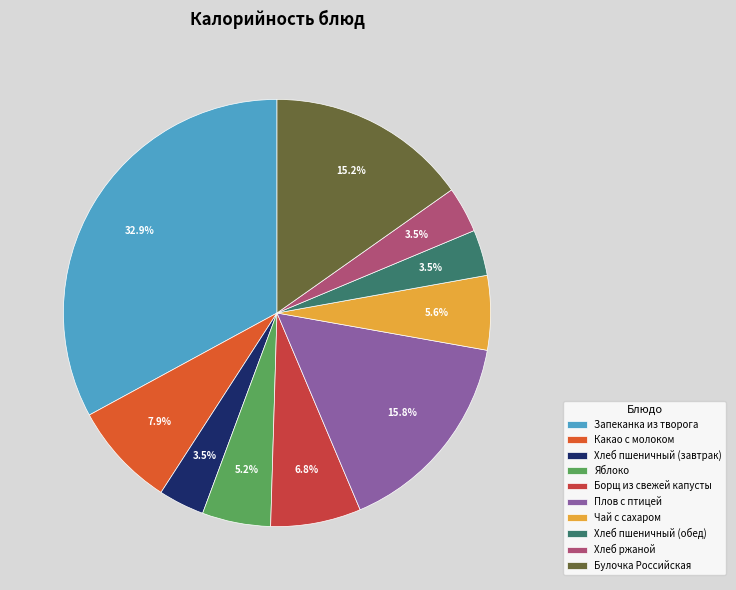

Is there a majority slice in this chart?

No